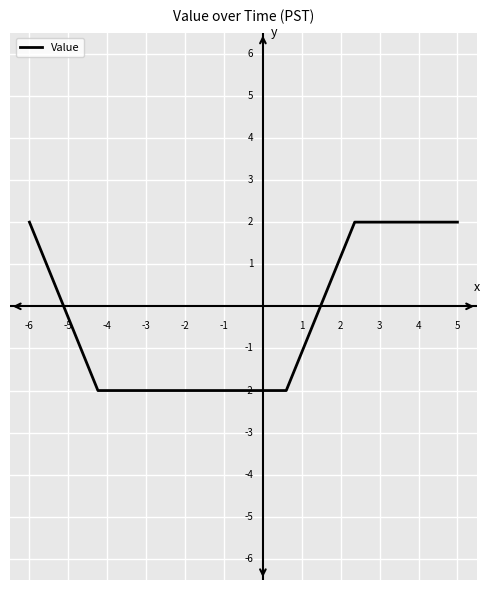

What is the minimum value shown in the chart?

-2.0